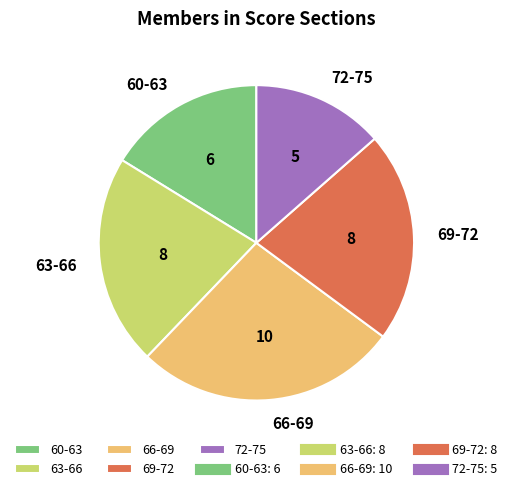

What is the ratio of the value at 63-66 to the value at 72-75?

1.6